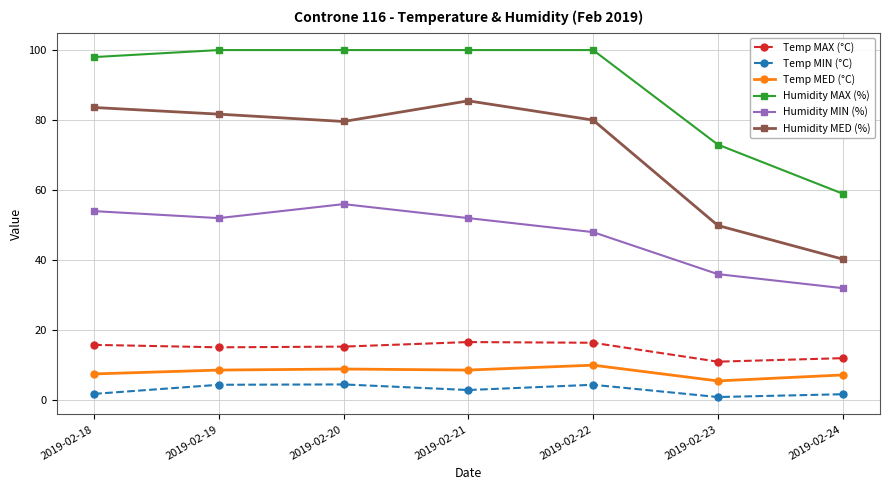

Does the chart have visible grid lines?

Yes